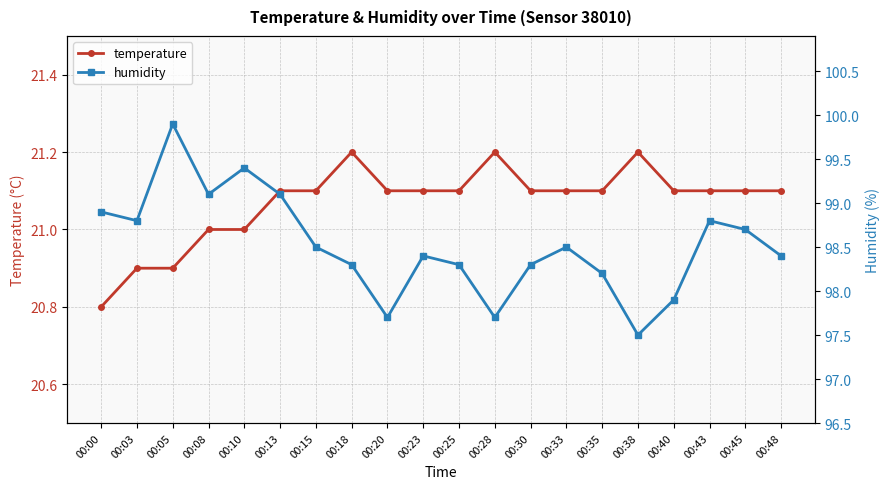

What are all the series names shown in the legend?

temperature, humidity